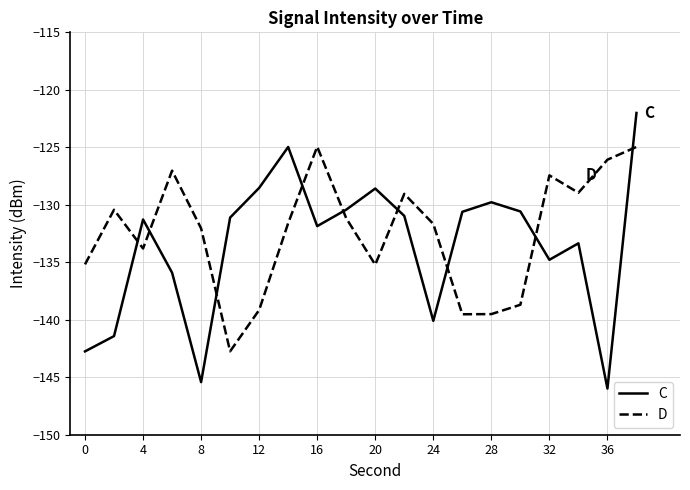

Which series has the widest spread of values?

C